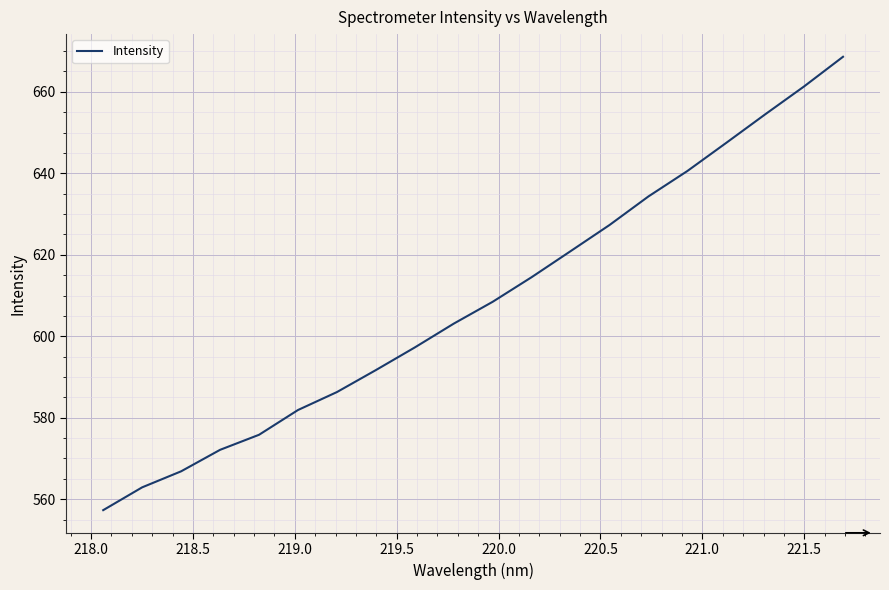

What is the minimum value shown in the chart?

557.3